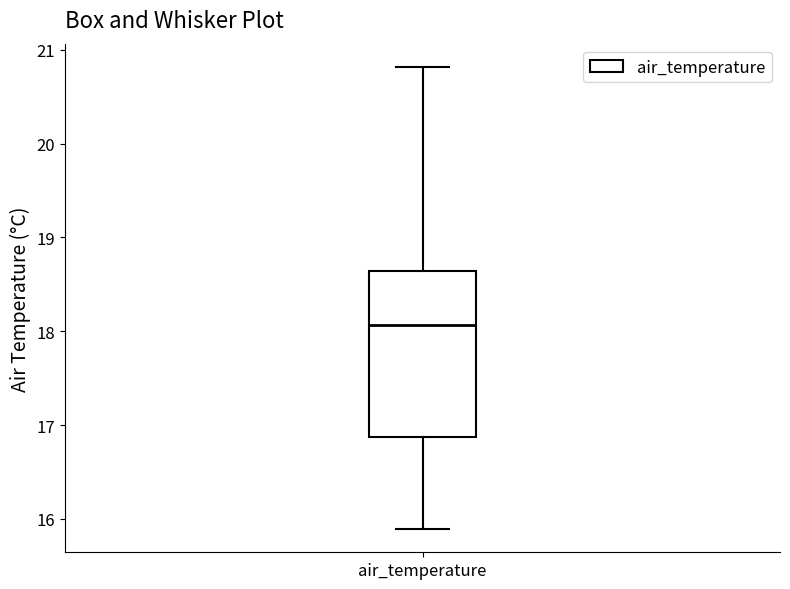

Read this box plot against the y-axis: the position of the median line, the range covered by the box, and the ends of both whiskers. The values are not printed on the chart, so give them approximately, as read against the axis.

median 18.1, box 16.9 to 18.6, whiskers 15.9 to 20.8